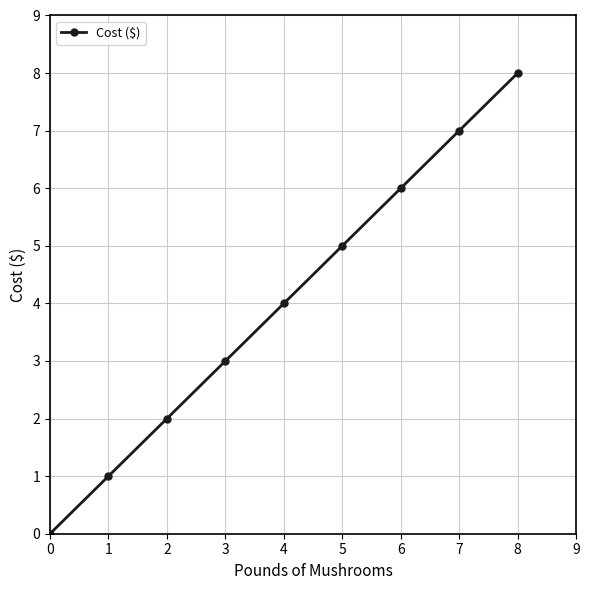

What is the maximum value shown in the chart?

8